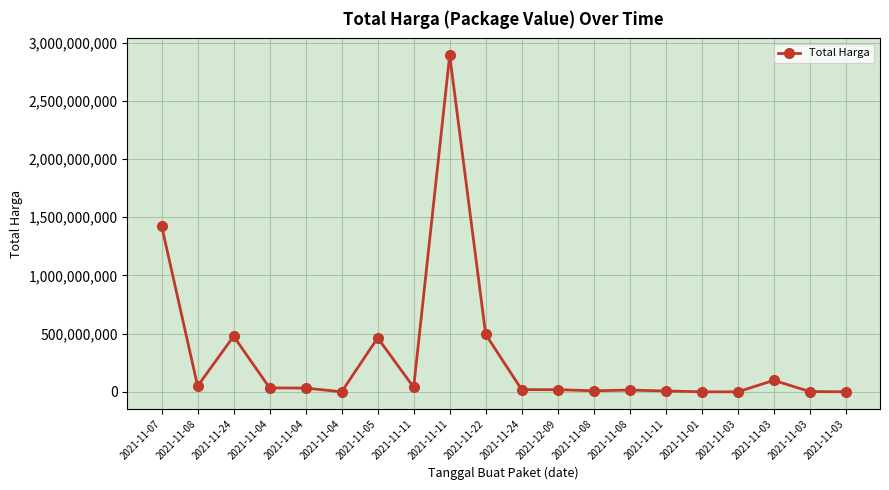

How many lines are shown in the chart?

1